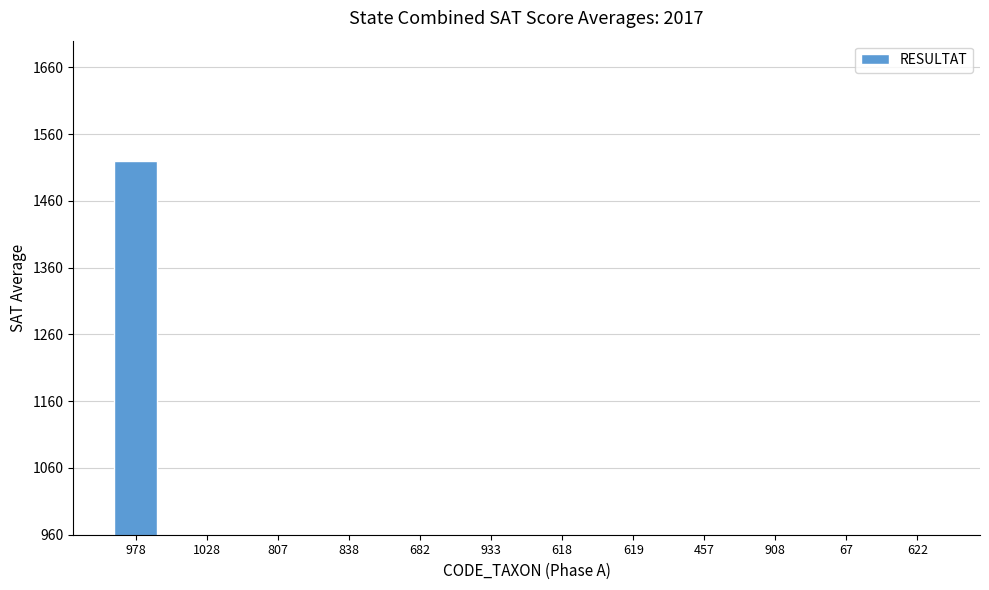

Where does the data first go above 9?

978